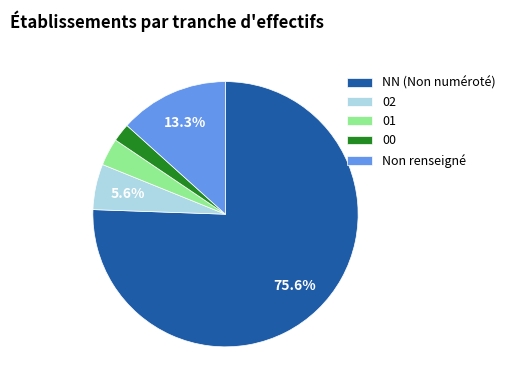

Which category has the biggest portion of the pie?

NN (Non numéroté)